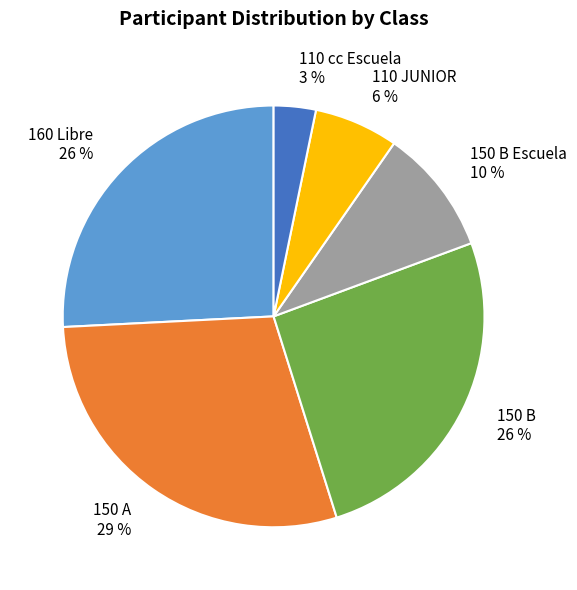

To the nearest percent, what percentage of the pie is 110 JUNIOR?

6%